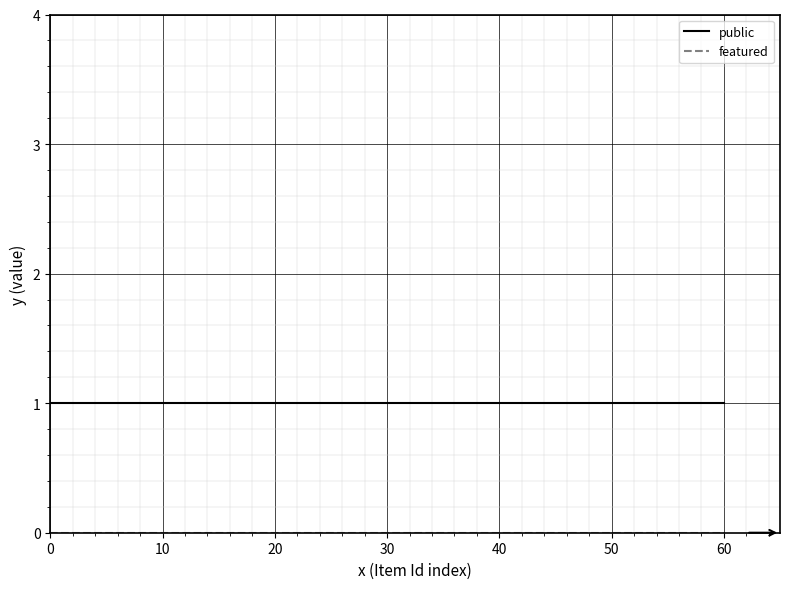

Does the chart display data point markers on the line(s)?

No